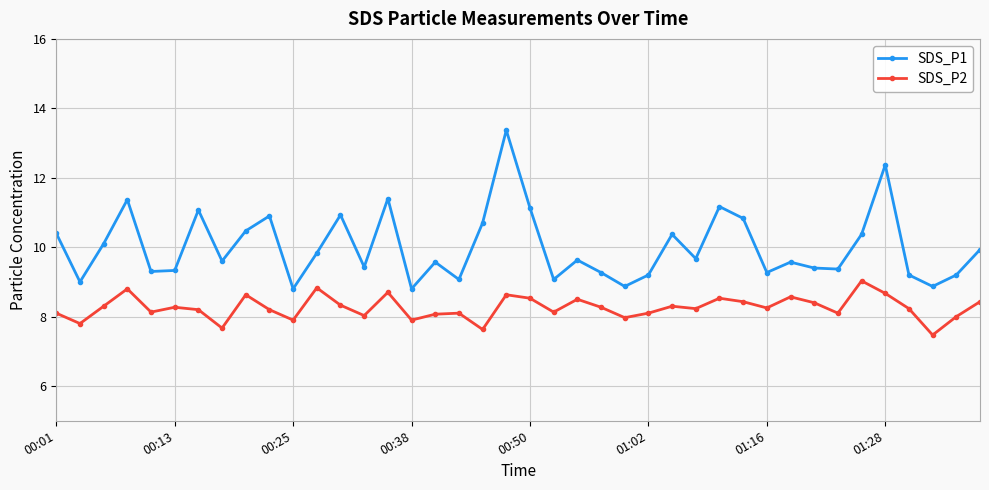

Which series has the largest range (max minus min)?

SDS_P1